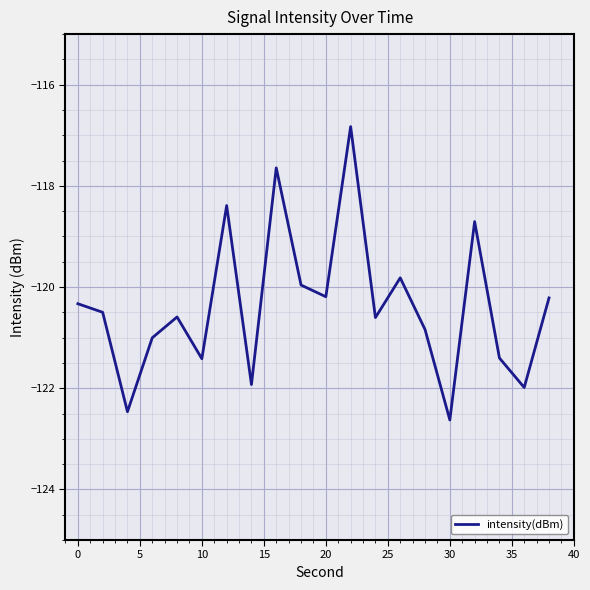

Count the number of categories in the chart.

20